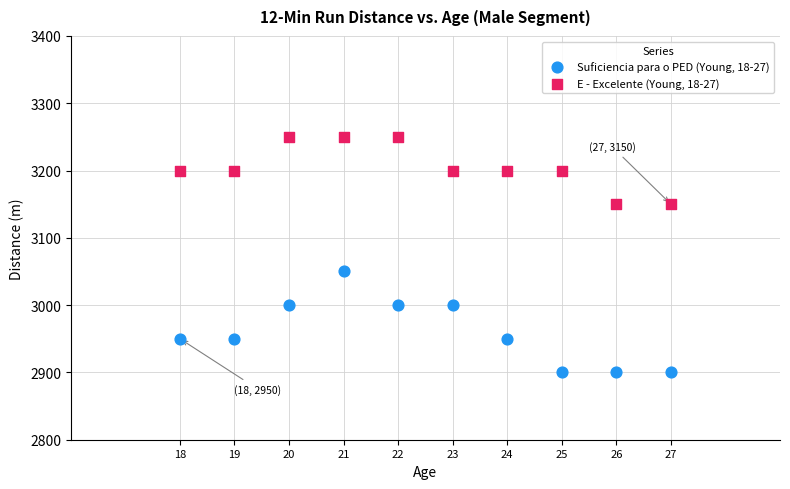

Across all data points, what is the range of X values (max minus min)?

9